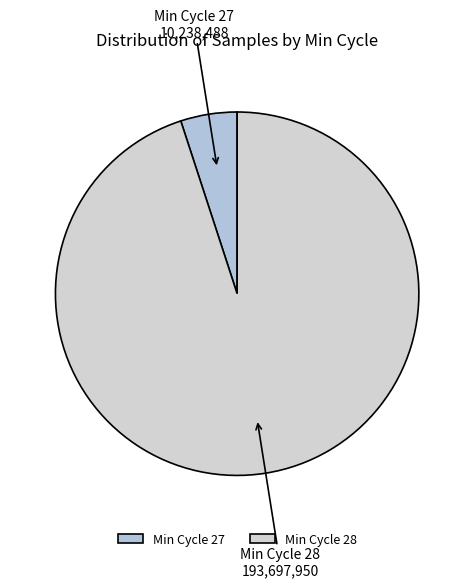

True or false: Min Cycle 27 accounts for 1% of the total.

False